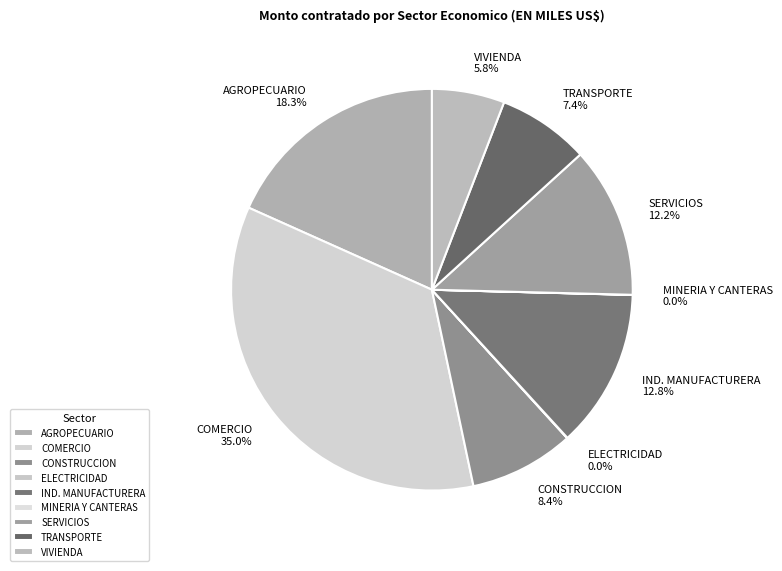

Which category has the biggest portion of the pie?

COMERCIO